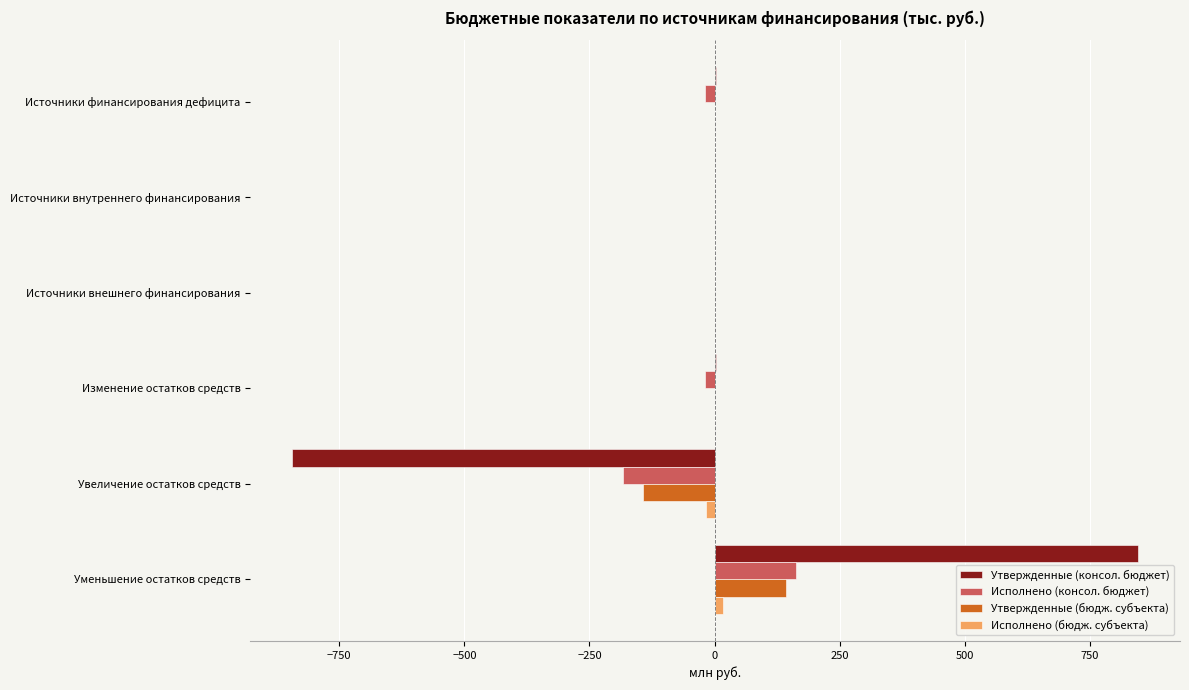

Which category has the highest value across all series?

Уменьшение остатков средств